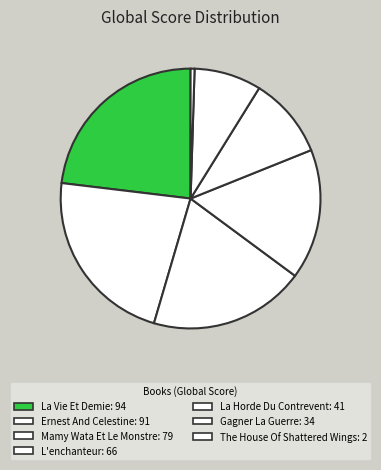

What percentage is the Mamy Wata Et Le Monstre slice, to the nearest percent?

19%